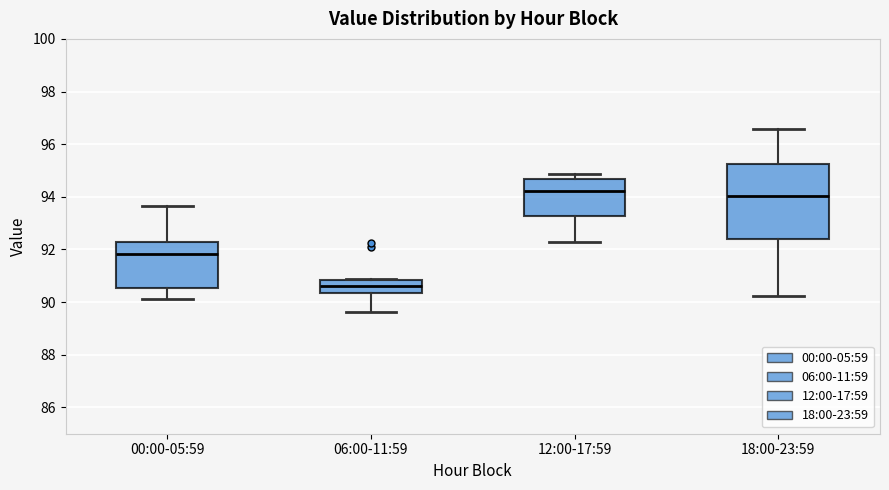

Where is the lower edge of the box for 18:00-23:59 on the y-axis? The values are not printed on the chart, so give them approximately, as read against the axis.

92.4